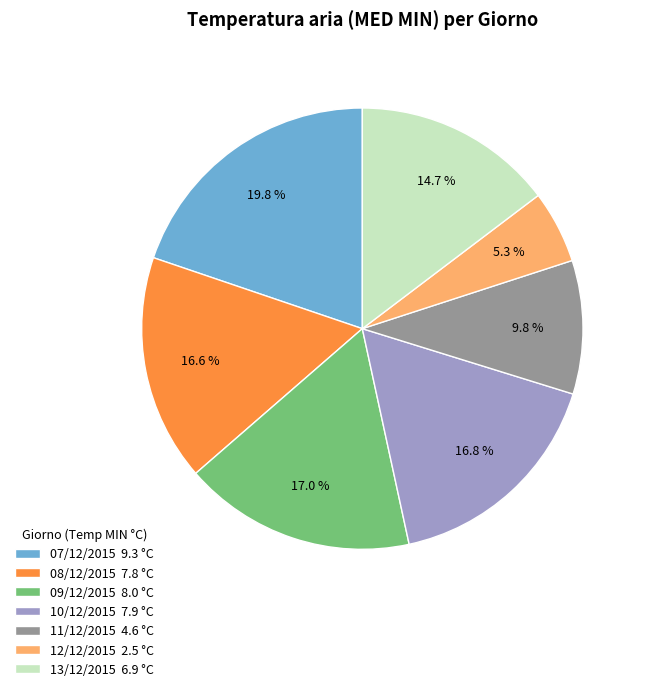

Which has a higher value, 13/12/2015 or 11/12/2015?

13/12/2015